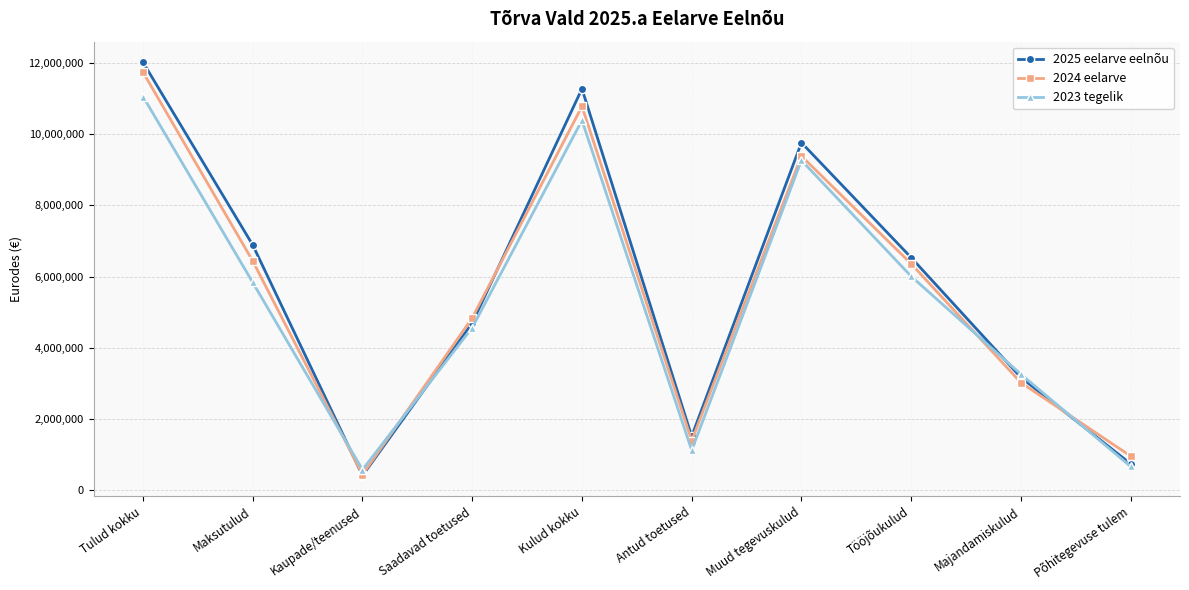

How many data points does each series have?

10